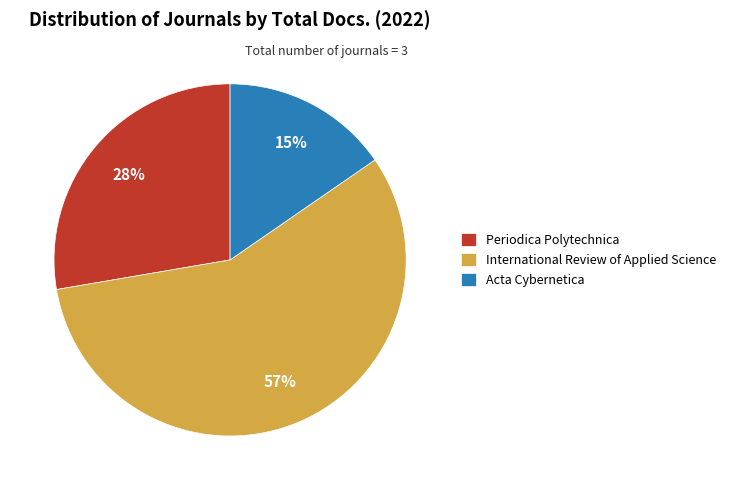

Combined, do Periodica Polytechnica and International Review of Applied Science account for over 50%?

Yes